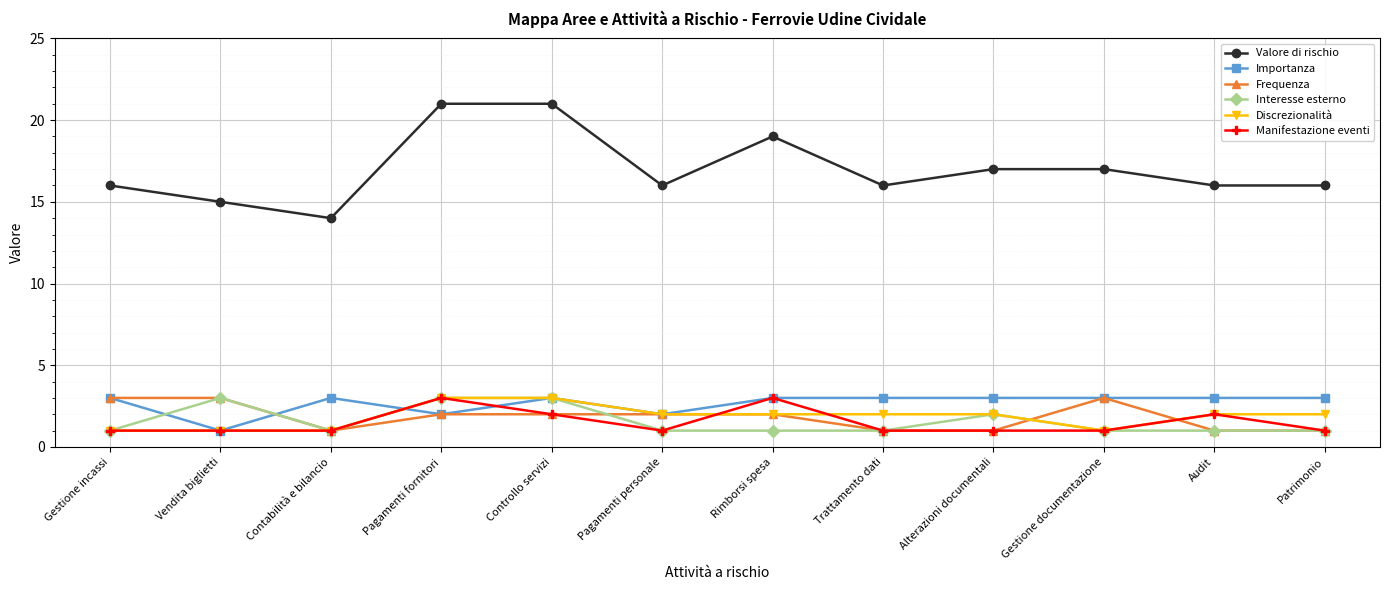

At which category does Frequenza reach its first local valley?

Contabilità e bilancio